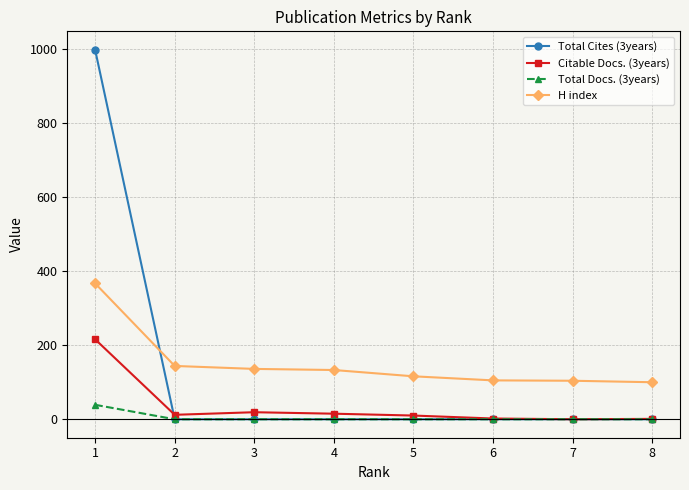

Does the chart display data point markers on the line(s)?

Yes